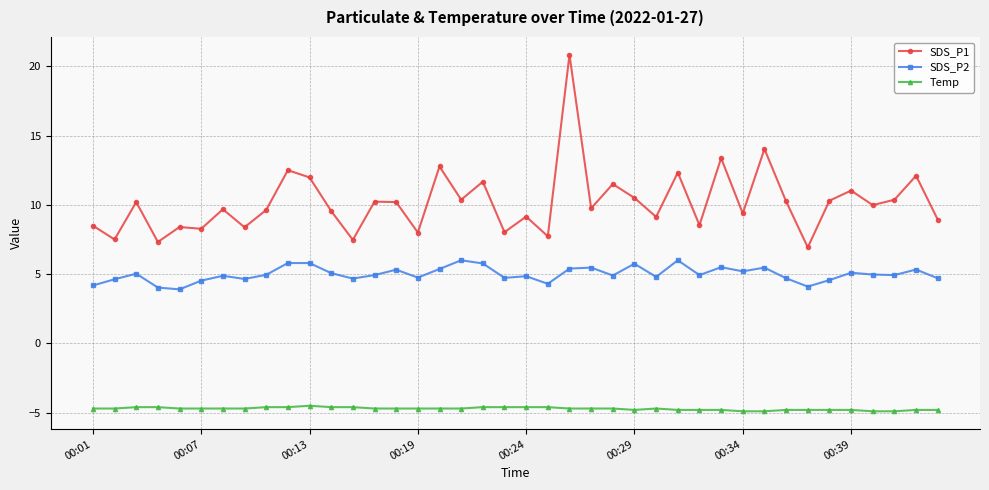

What are all the series names shown in the legend?

SDS_P1, SDS_P2, Temp